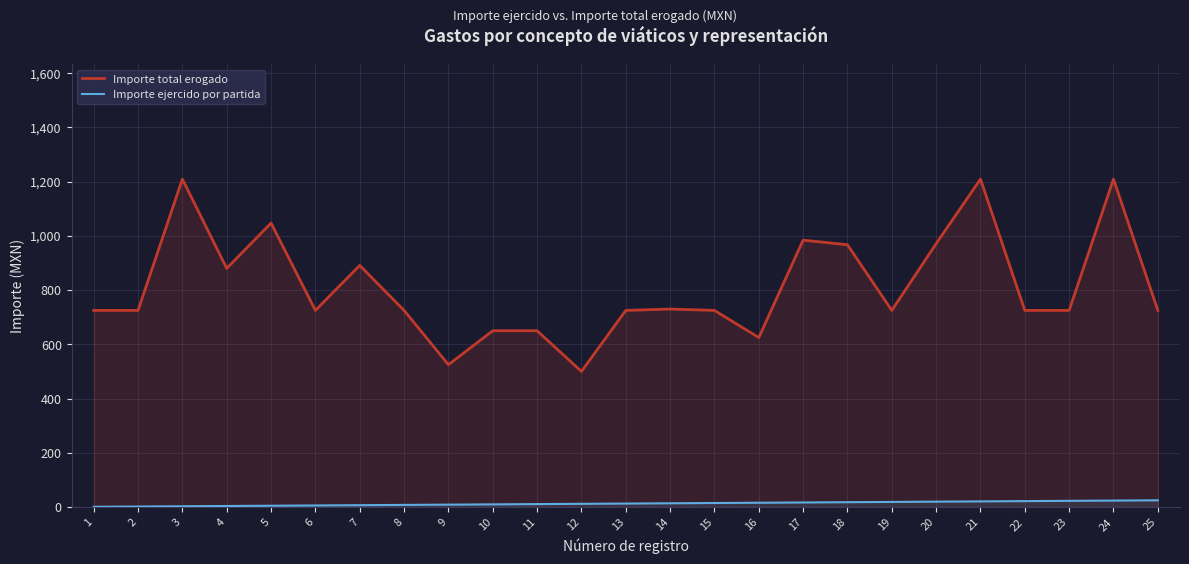

At which category does Importe total erogado reach its first local valley?

4